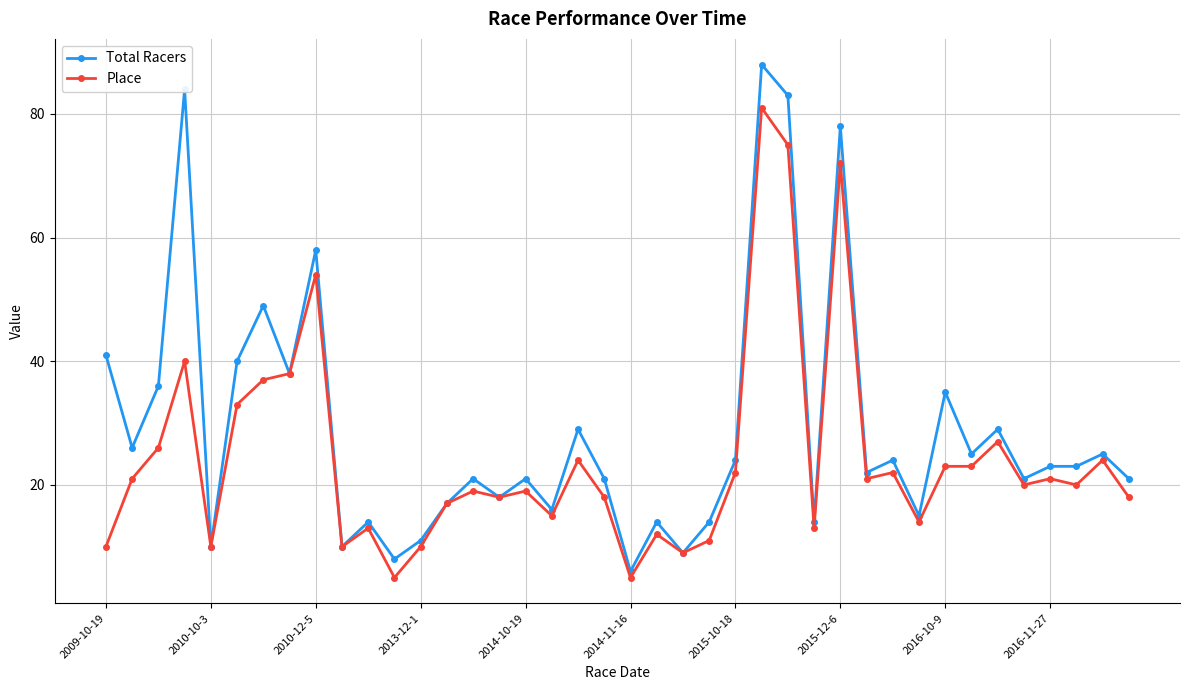

True or false: Place has more than 1 interior local peaks.

True